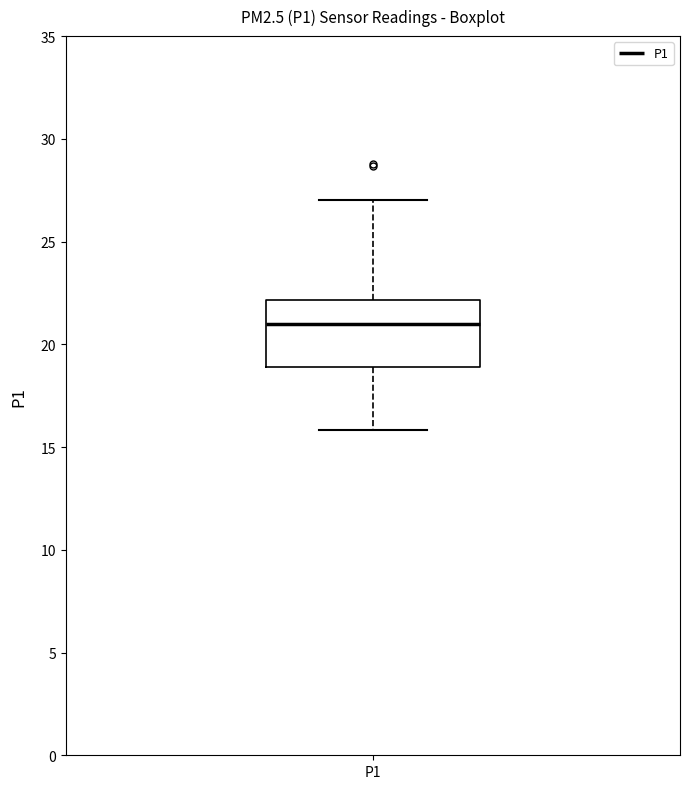

Where is the lower edge of the box for P1 on the y-axis? The values are not printed on the chart, so give them approximately, as read against the axis.

19